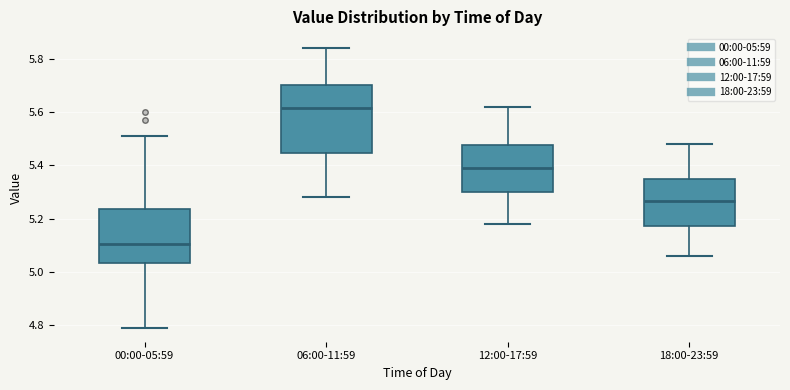

Where is the upper edge of the box for 12:00-17:59 on the y-axis? The values are not printed on the chart, so give them approximately, as read against the axis.

5.48